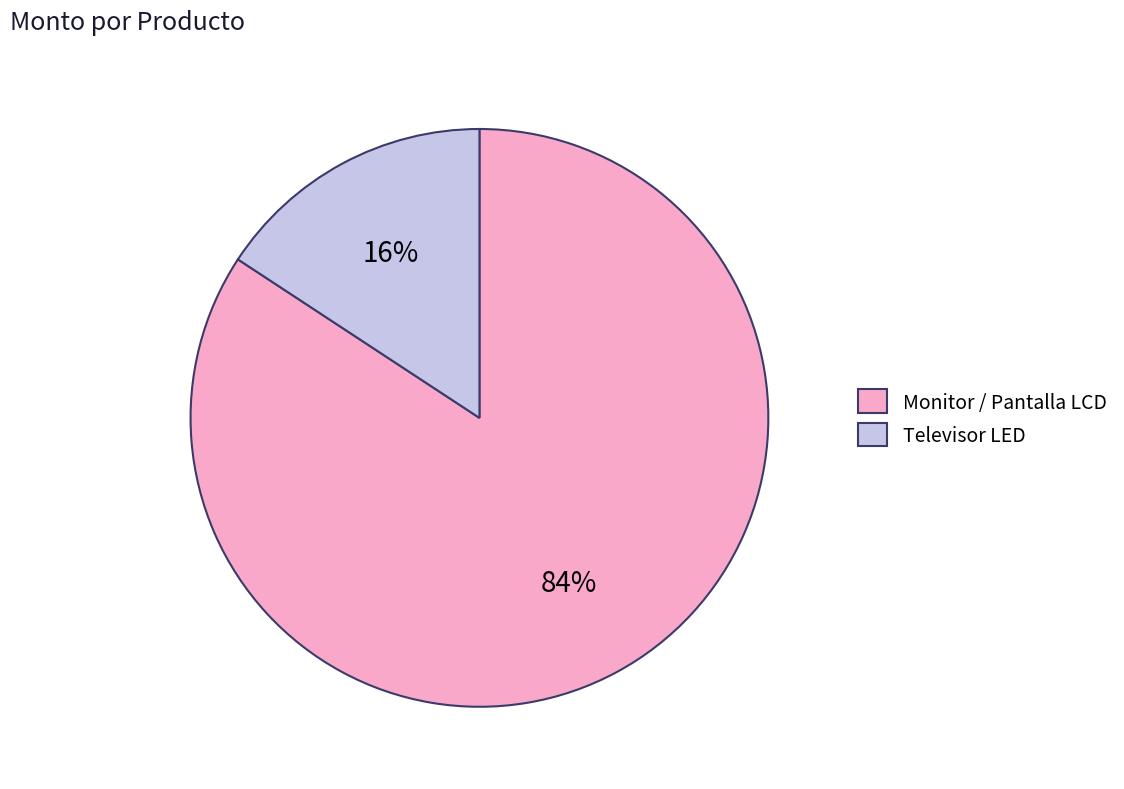

To the nearest percent, what is the difference between the Monitor / Pantalla LCD and Televisor LED slice percentages?

68%